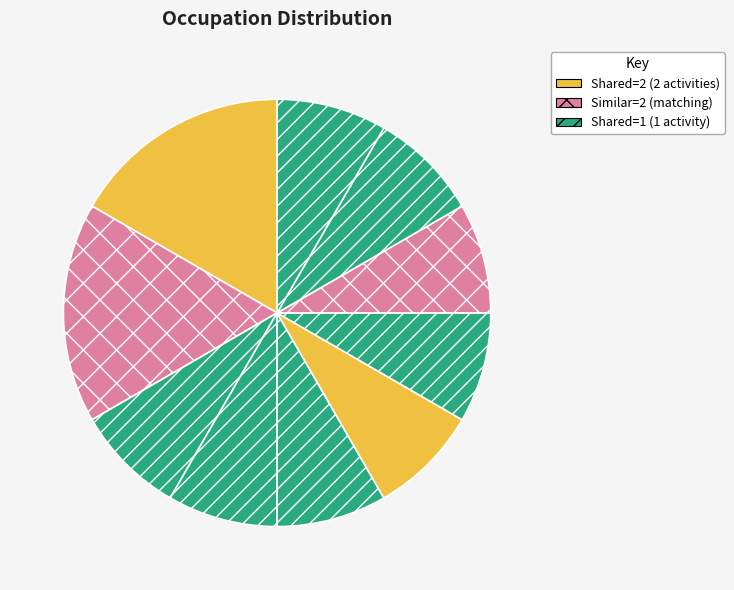

Count the number of slices in the pie.

10